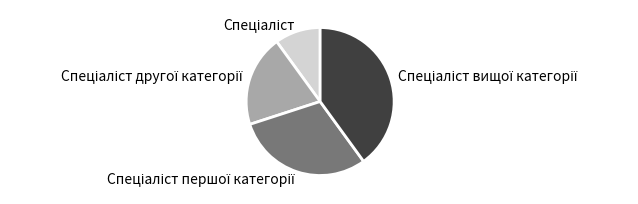

Is there any slice that represents more than half of the pie?

No